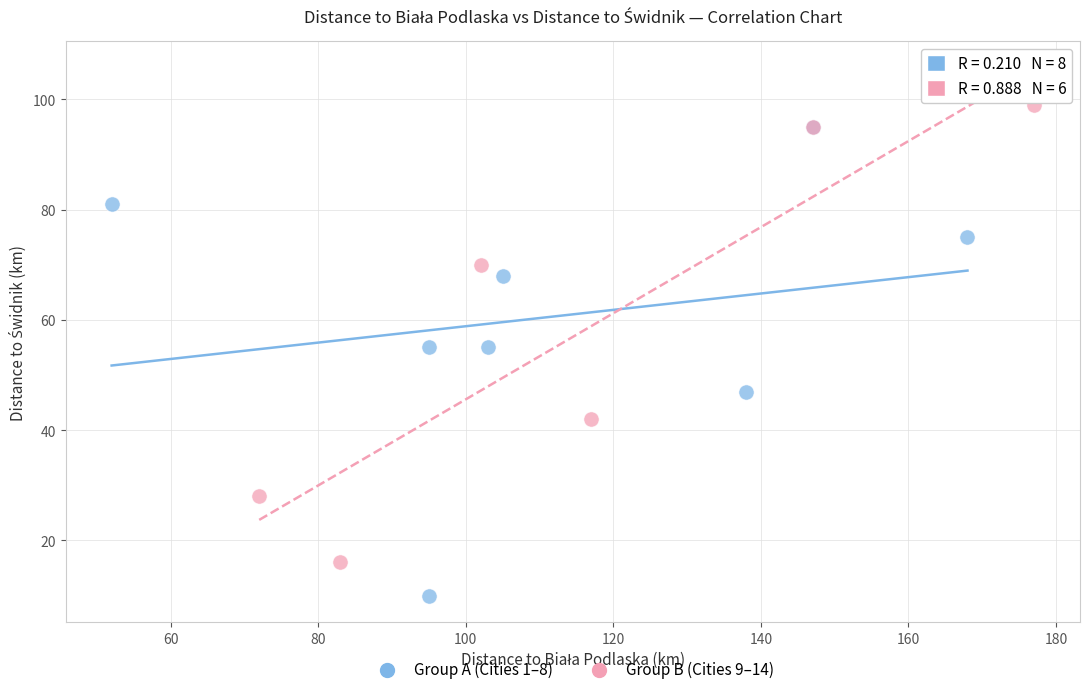

What are all the series names shown in the legend?

Group A (Cities 1–8), Group B (Cities 9–14)